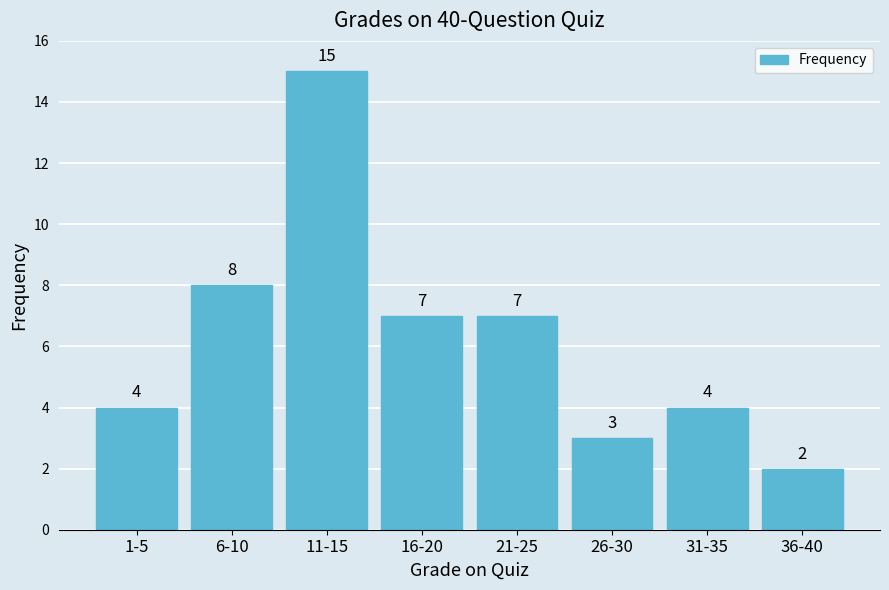

Reading right to left, transcribe all the data shown in this chart.

2	4	3	7	7	15	8	4